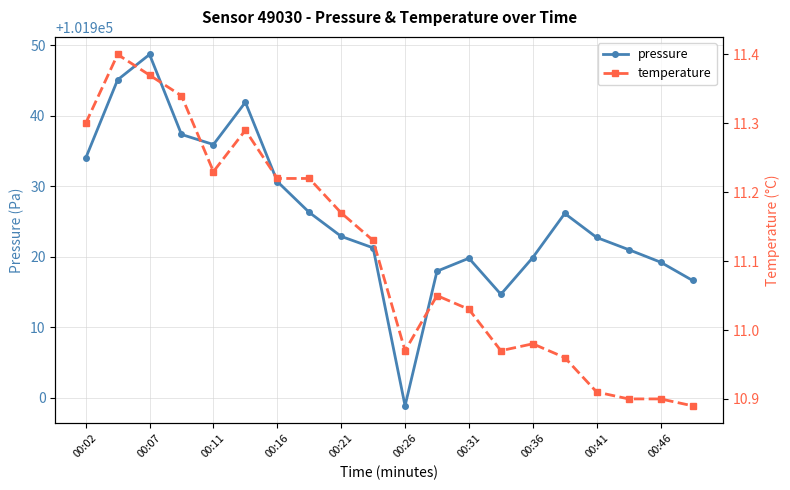

At which label does pressure first exceed 101922?

00:02